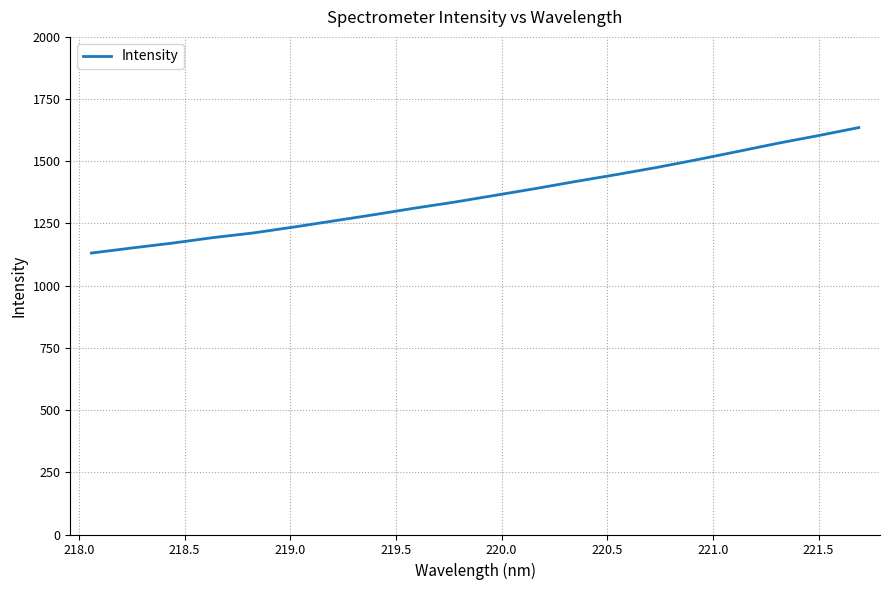

What is the greatest value displayed?

1635.6